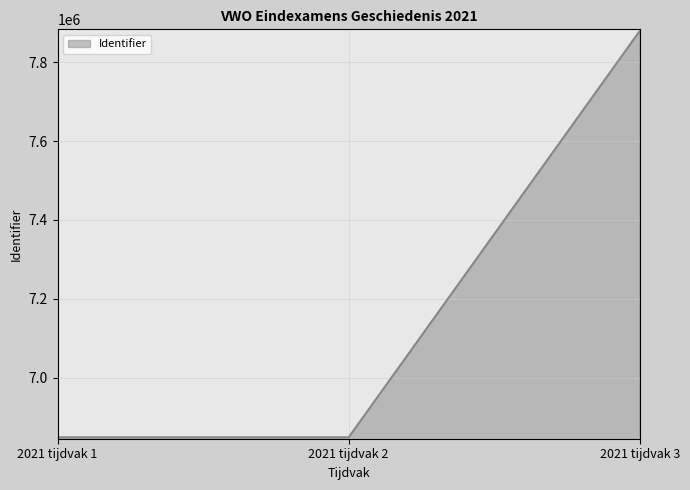

How many lines are shown in the chart?

1